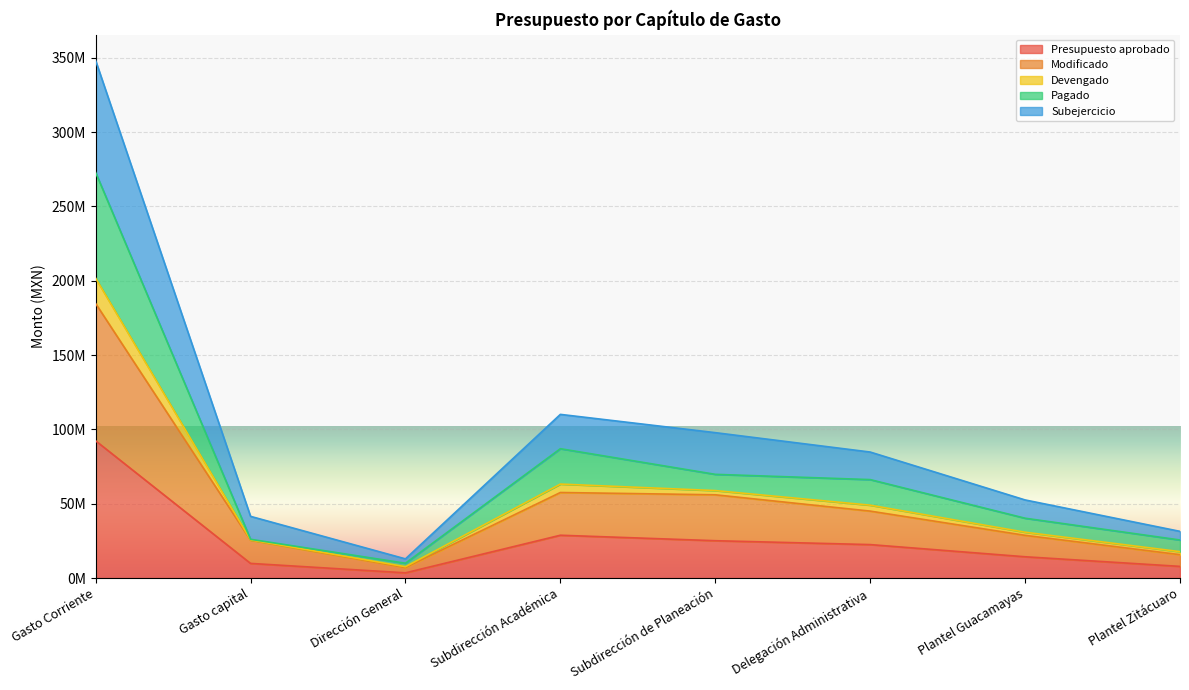

At which category does Presupuesto aprobado reach its first local peak?

Subdirección Académica